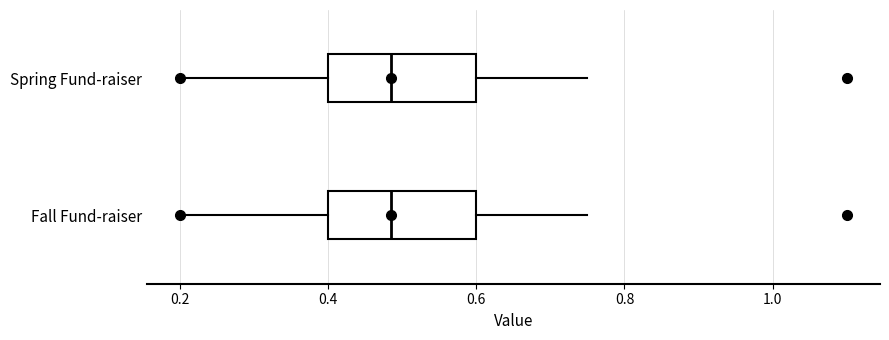

Reading bottom to top, transcribe this box plot: for each box, give where its median line is, the range the box spans, and where its two whiskers end, as read against the x-axis. The values are not printed on the chart, so give them approximately, as read against the axis.

Fall Fund-raiser: median 0.48, box 0.40 to 0.60, whiskers 0.20 to 0.76
Spring Fund-raiser: median 0.48, box 0.40 to 0.60, whiskers 0.20 to 0.76